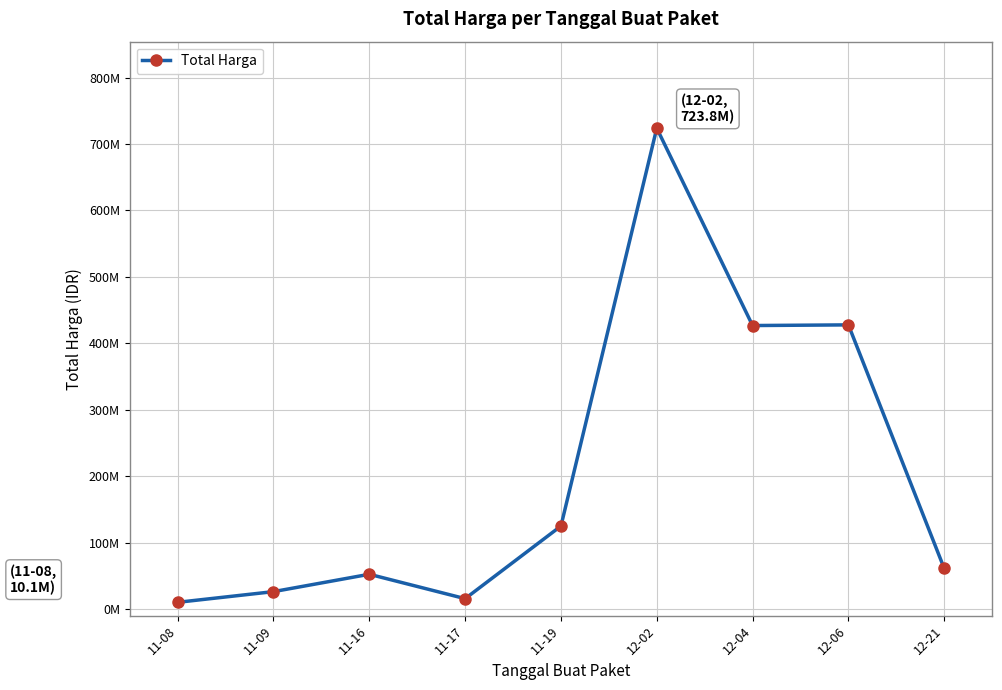

Is this an area chart (filled region under the line)?

No